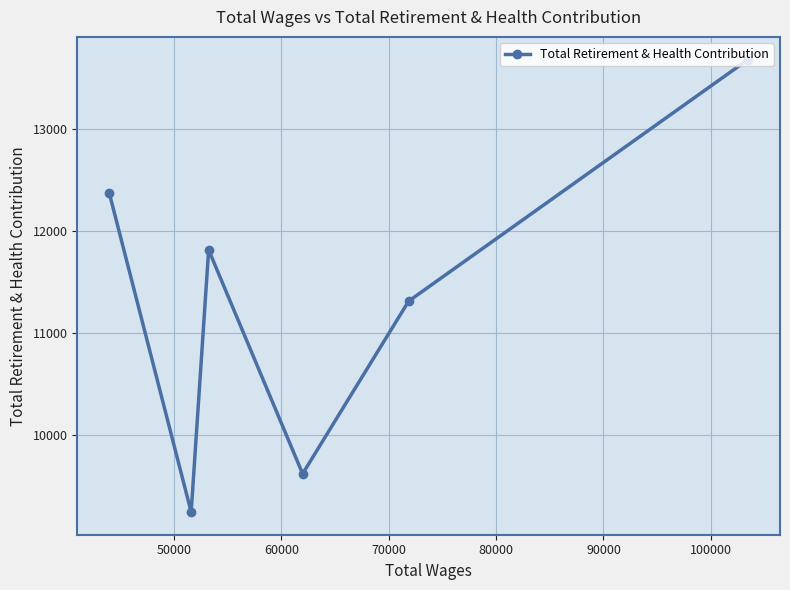

What is the smallest value displayed?

9239